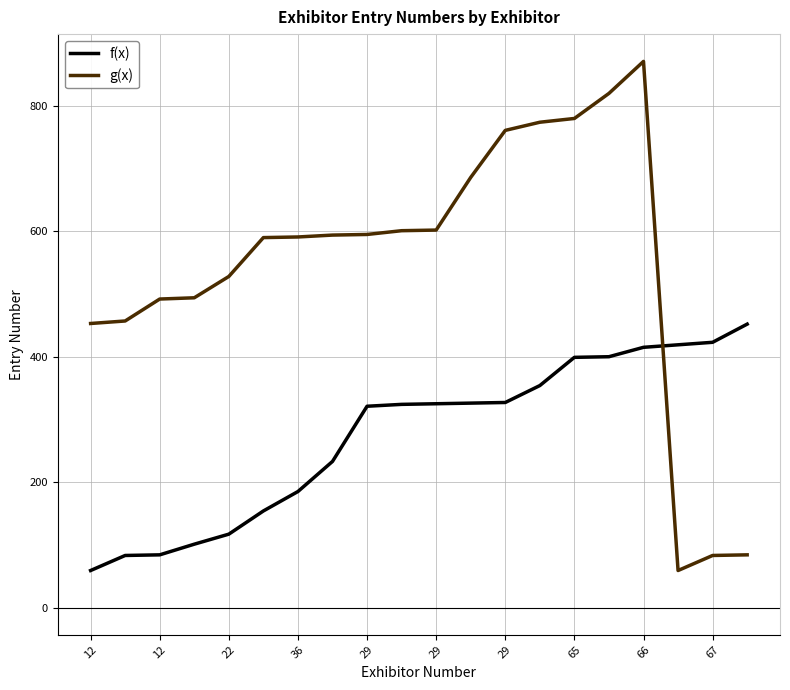

Which series has the widest spread of values?

g(x)